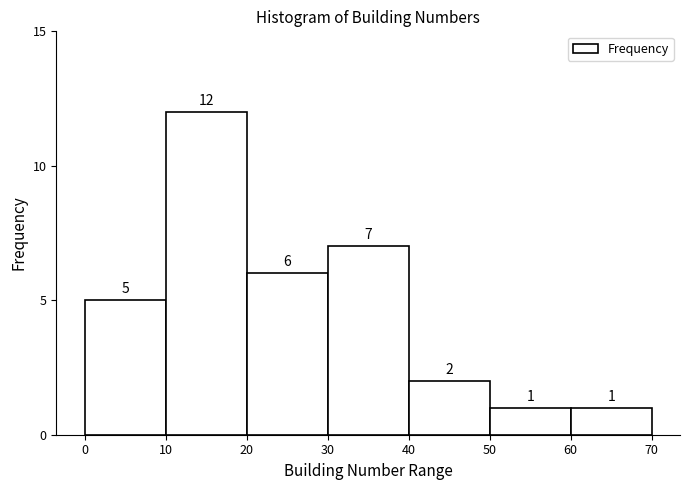

Reading left to right, transcribe this chart: for each bar, give the range it covers on the x-axis and its height.

0 to 10: 5
10 to 20: 12
20 to 30: 6
30 to 40: 7
40 to 50: 2
50 to 60: 1
60 to 70: 1